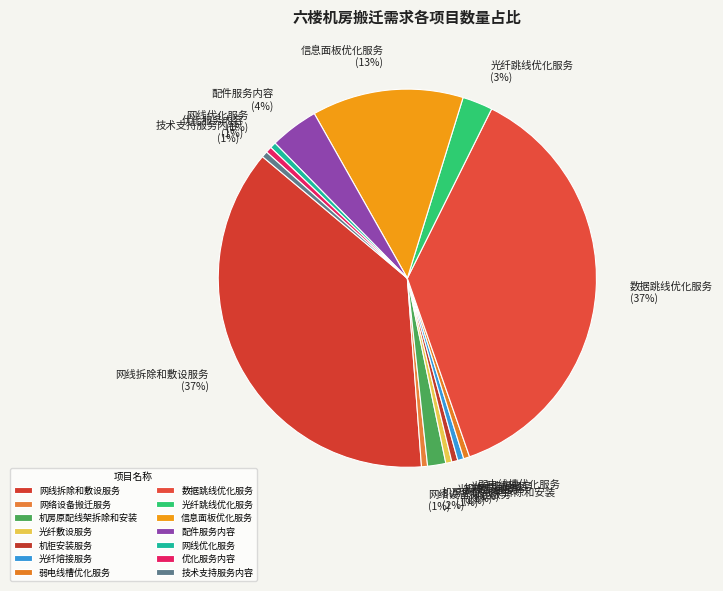

The 网络设备搬迁服务 slice represents 1% of the pie. True or false?

True